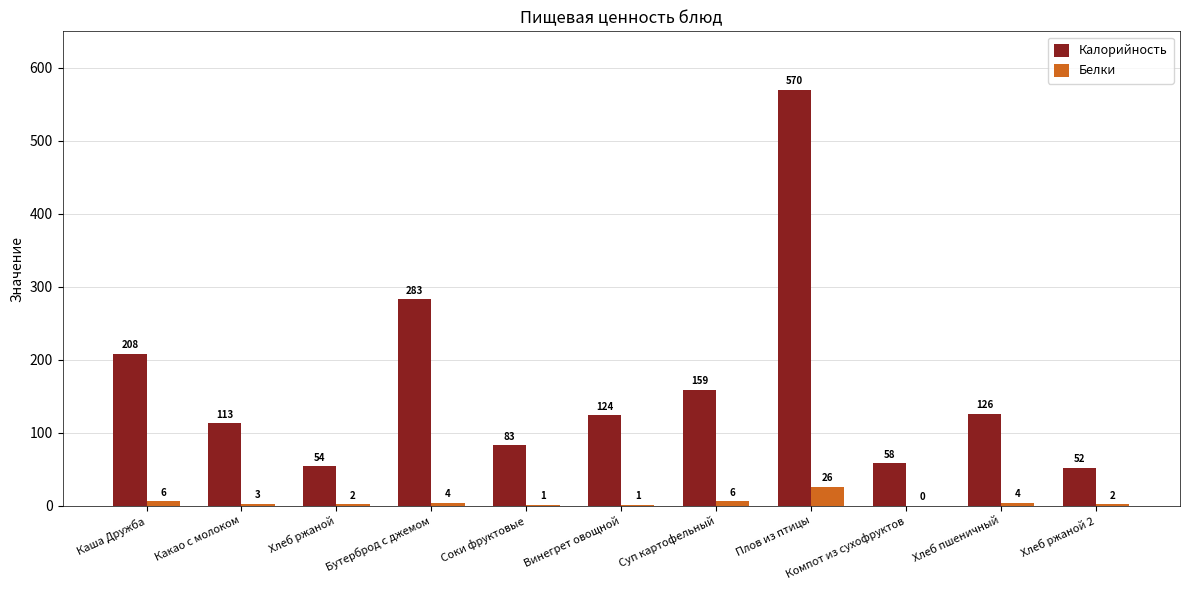

Are the bars horizontal?

No